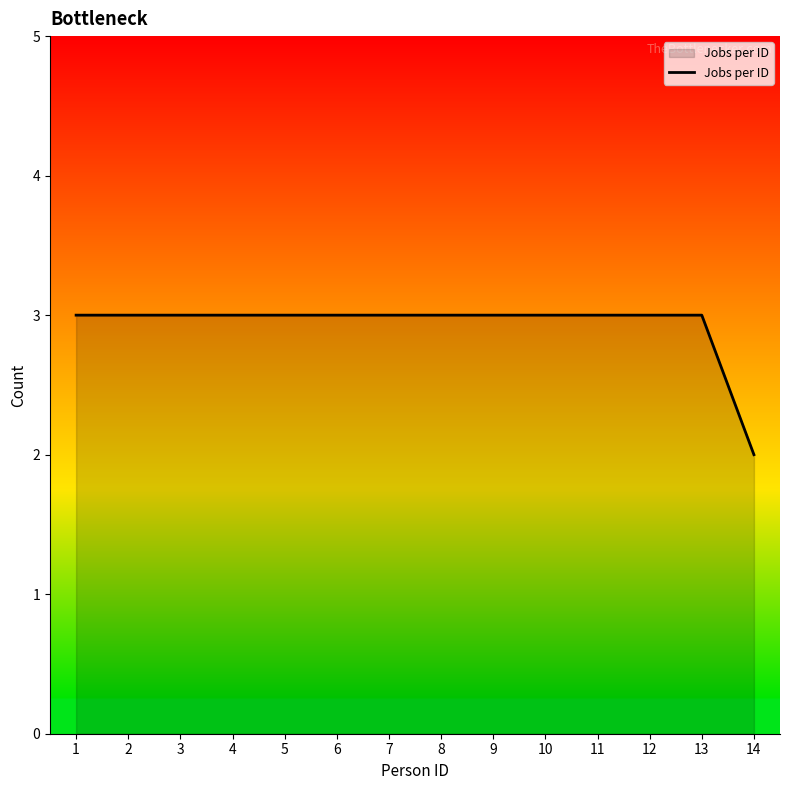

Reading left to right, list all the values displayed in this chart.

1=3	2=3	3=3	4=3	5=3	6=3	7=3	8=3	9=3	10=3	11=3	12=3	13=3	14=2